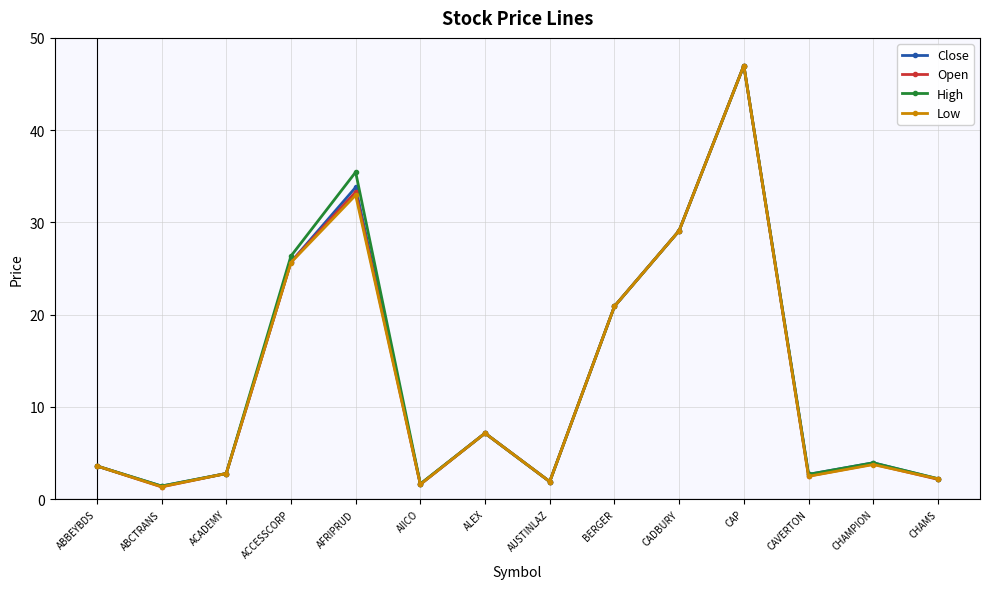

What is the sum of all Open values?

182.8